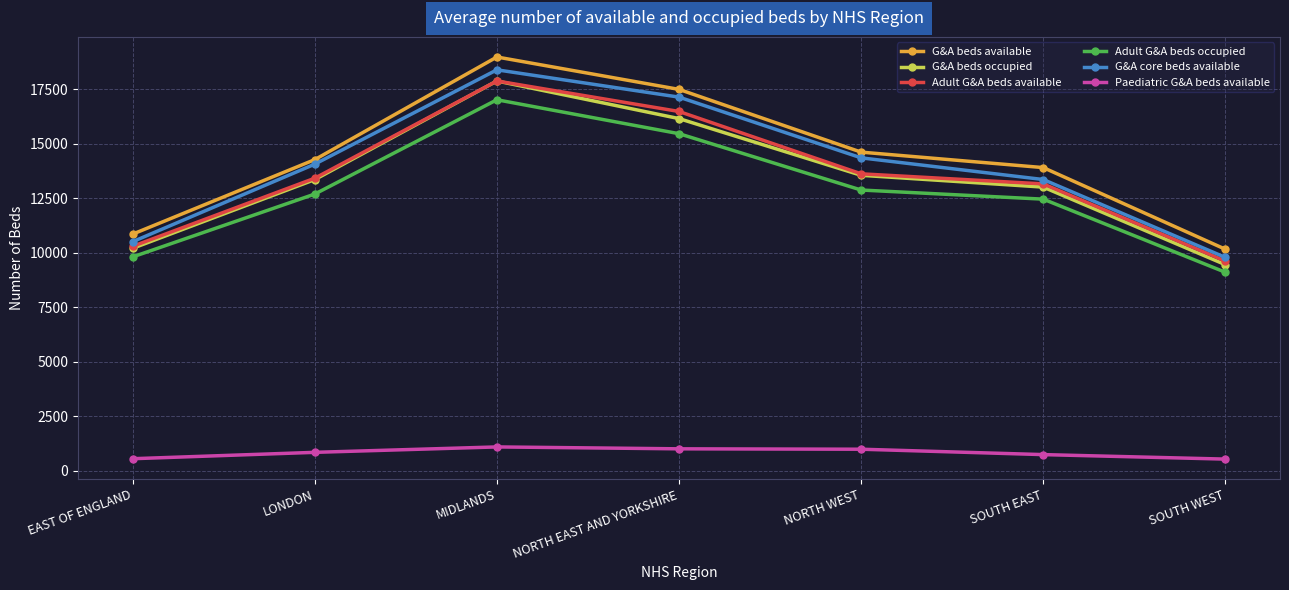

What is the label of the 5th point from the right?

MIDLANDS